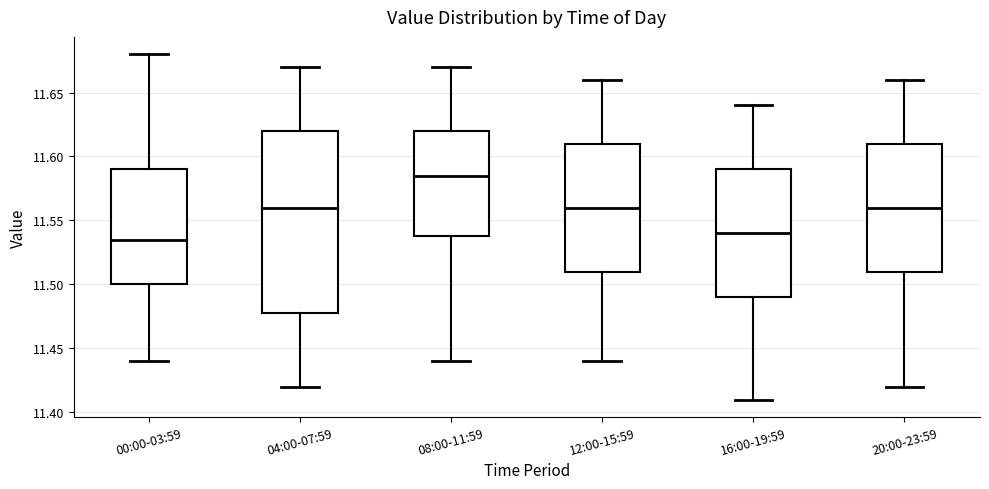

Where is the upper edge of the box for 04:00-07:59 on the y-axis? The values are not printed on the chart, so give them approximately, as read against the axis.

11.620